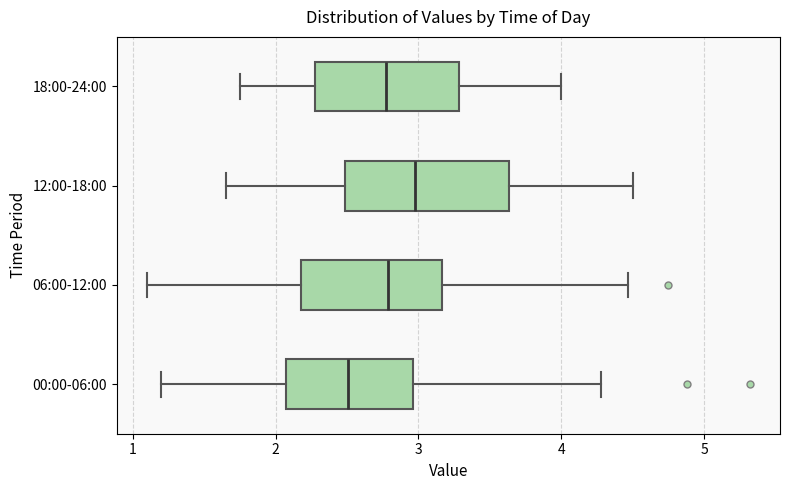

Reading bottom to top, transcribe this box plot: for each box, give where its median line is, the range the box spans, and where its two whiskers end, as read against the x-axis. The values are not printed on the chart, so give them approximately, as read against the axis.

00:00-06:00: median 2.5, box 2.1 to 3.0, whiskers 1.2 to 4.3
06:00-12:00: median 2.8, box 2.2 to 3.2, whiskers 1.1 to 4.5
12:00-18:00: median 3.0, box 2.5 to 3.6, whiskers 1.7 to 4.5
18:00-24:00: median 2.8, box 2.3 to 3.3, whiskers 1.8 to 4.0